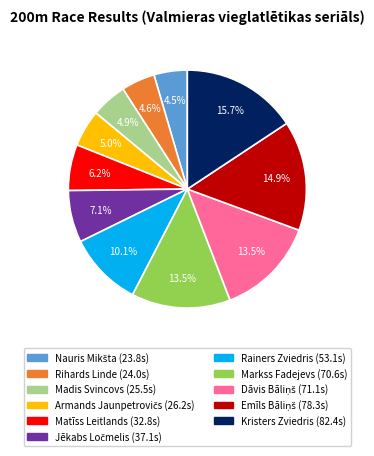

To the nearest percent, what is the difference between the Kristers Zviedris and Rainers Zviedris slice percentages?

6%